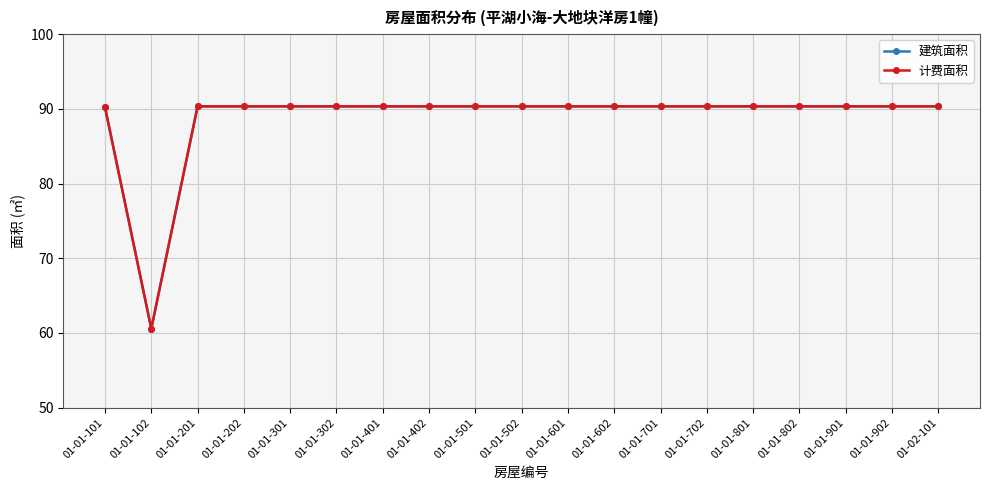

True or false: 建筑面积 and 计费面积 cross at least once.

False